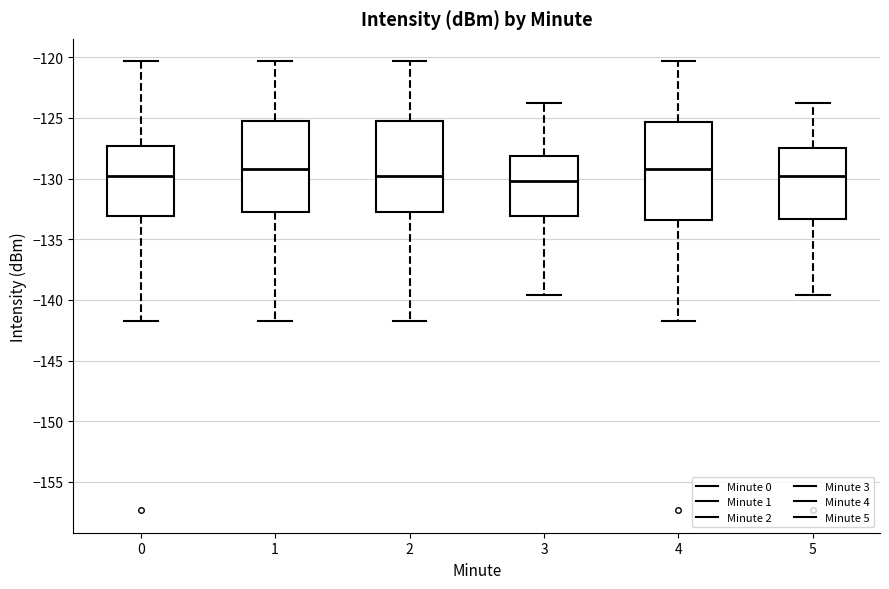

Reading left to right, read every box against the y-axis: the position of its median line, the range the box covers, and the ends of its whiskers. The values are not printed on the chart, so give them approximately, as read against the axis.

0: median -130.0, box -133.0 to -127.5, whiskers -142.0 to -120.5
1: median -129.0, box -132.5 to -125.5, whiskers -142.0 to -120.5
2: median -130.0, box -132.5 to -125.5, whiskers -142.0 to -120.5
3: median -130.0, box -133.0 to -128.0, whiskers -139.5 to -124.0
4: median -129.0, box -133.5 to -125.5, whiskers -142.0 to -120.5
5: median -130.0, box -133.5 to -127.5, whiskers -139.5 to -124.0